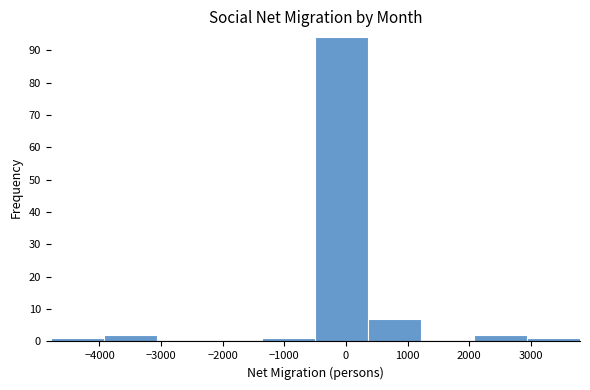

Reading left to right, transcribe this chart: for each bar, give the range it covers on the x-axis and its height. Neither the bar edges nor the heights are printed on the chart, so give them approximately, as read against the axes.

-4800 to -3900: 1
-3900 to -3100: 2
-3100 to -2200: 0
-2200 to -1400: 0
-1400 to -500: 1
-500 to 400: 94
400 to 1200: 7
1200 to 2100: 0
2100 to 2900: 2
2900 to 3800: 1